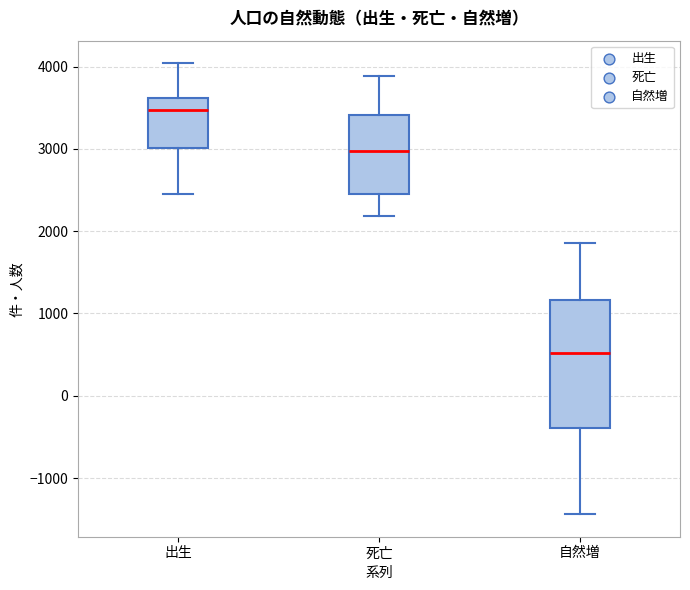

Reading left to right, transcribe this box plot: for each box, give where its median line is, the range the box spans, and where its two whiskers end, as read against the y-axis. The values are not printed on the chart, so give them approximately, as read against the axis.

出生: median 3500, box 3000 to 3600, whiskers 2400 to 4000
死亡: median 3000, box 2500 to 3400, whiskers 2200 to 3900
自然増: median 500, box -400 to 1200, whiskers -1400 to 1900